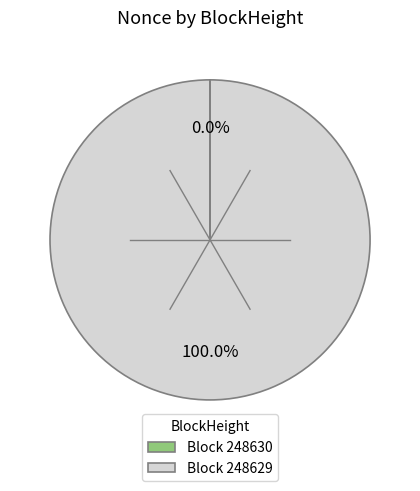

Which category accounts for the majority?

Block 248629